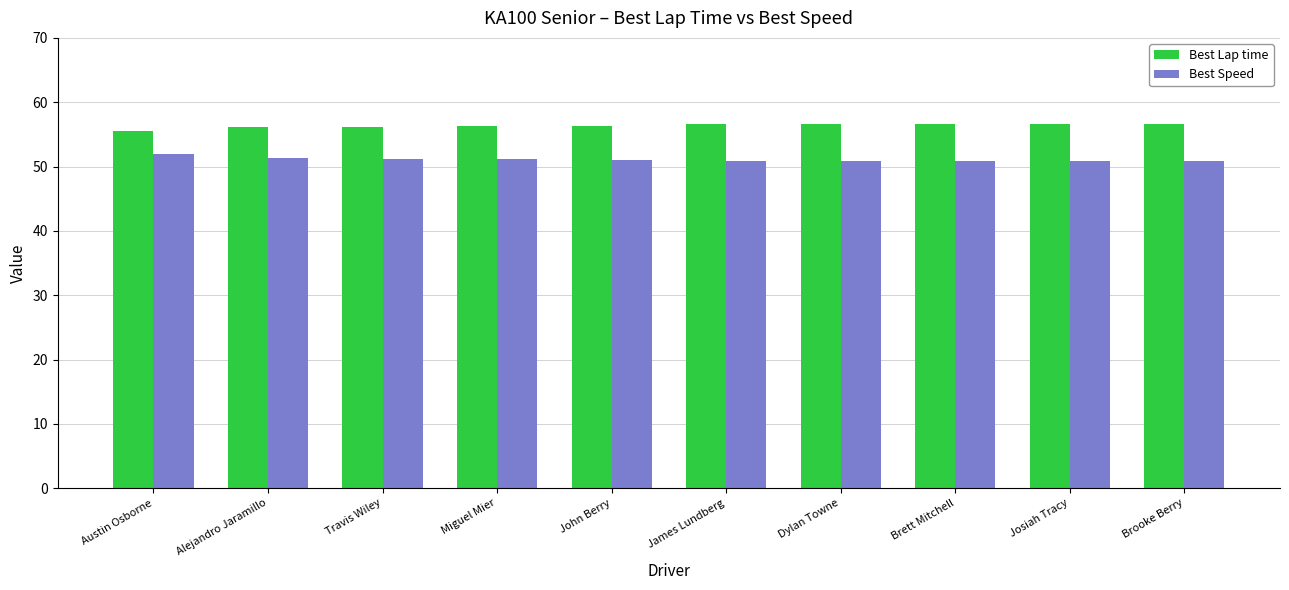

Is the value of Best Speed at Josiah Tracy greater than the value of Best Lap time at Brett Mitchell?

No